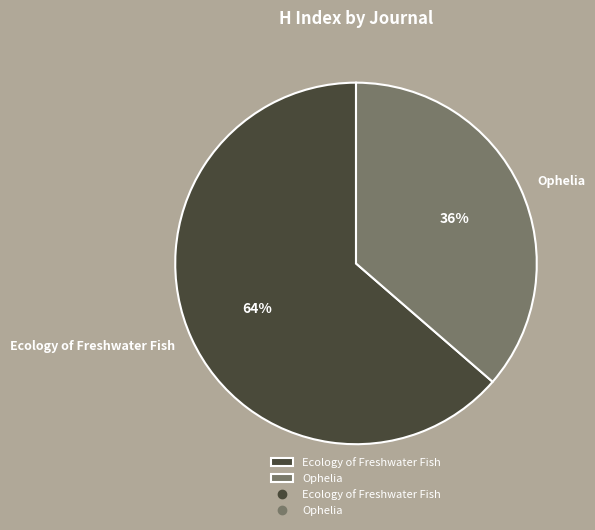

What is the largest slice in the pie chart?

Ecology of Freshwater Fish